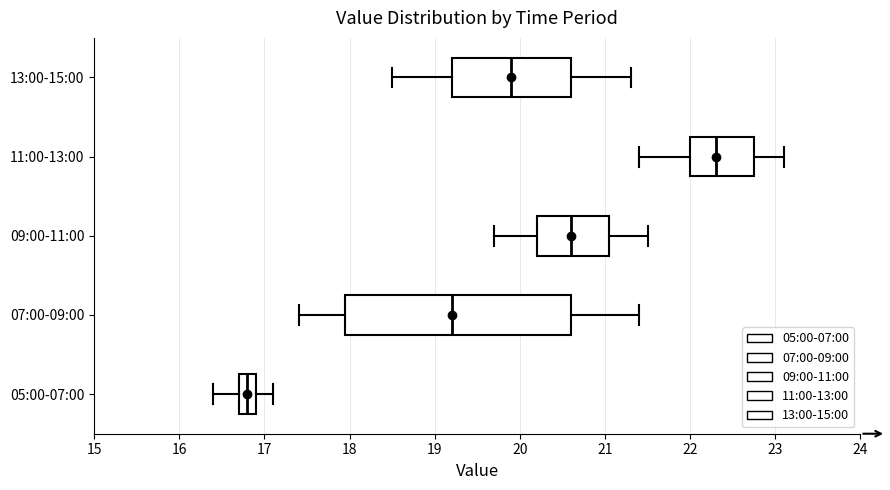

Where does the right whisker of the box for 13:00-15:00 end on the x-axis? The values are not printed on the chart, so give them approximately, as read against the axis.

21.3